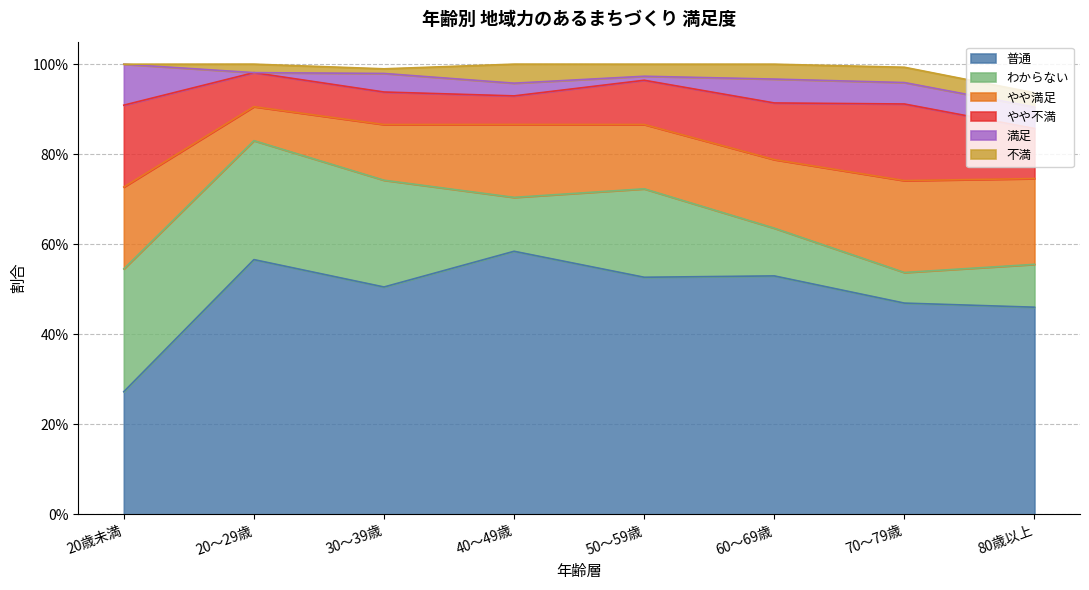

Is it true that やや不満 equals 0.0 at 50～59歳?

False